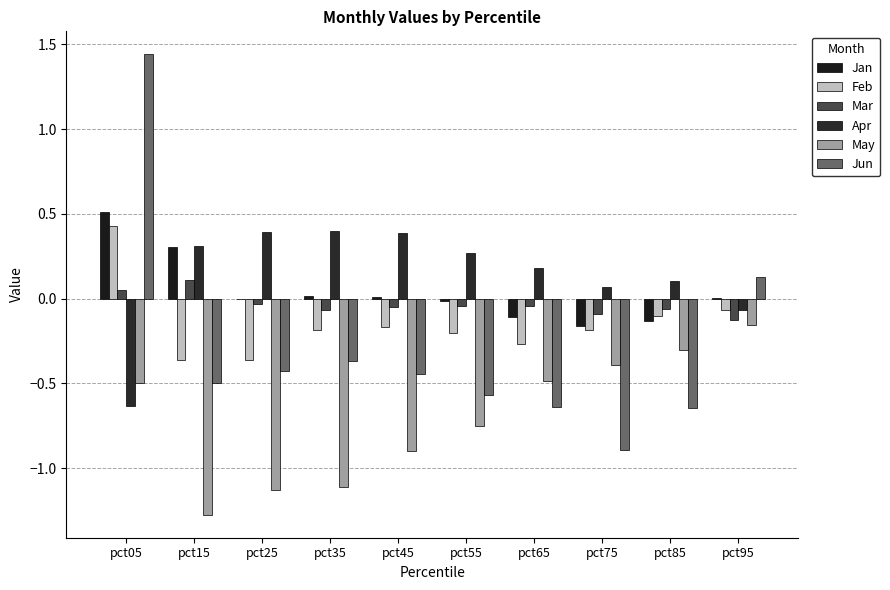

At how many categories does at least one series exceed -1?

10